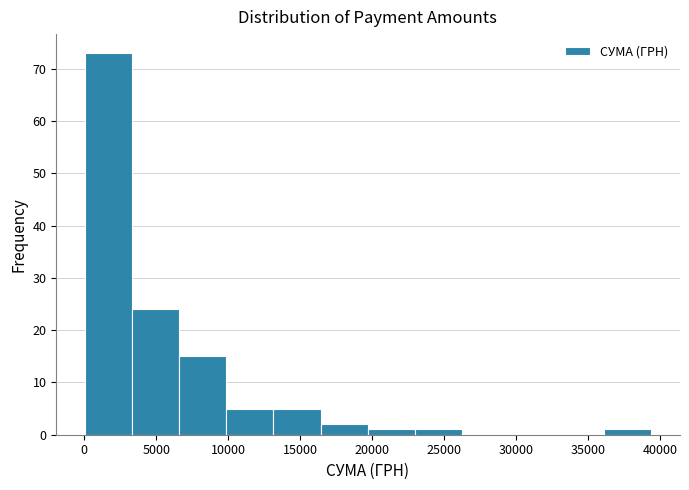

Reading left to right, list every bar in this chart as the range it spans on the x-axis followed by its height. Neither the bar edges nor the heights are printed on the chart, so give them approximately, as read against the axes.

0 to 3500: 73
3500 to 6500: 24
6500 to 10000: 15
10000 to 13000: 5
13000 to 16500: 5
16500 to 19500: 2
19500 to 23000: 1
23000 to 26500: 1
26500 to 29500: 0
29500 to 33000: 0
33000 to 36000: 0
36000 to 39500: 1